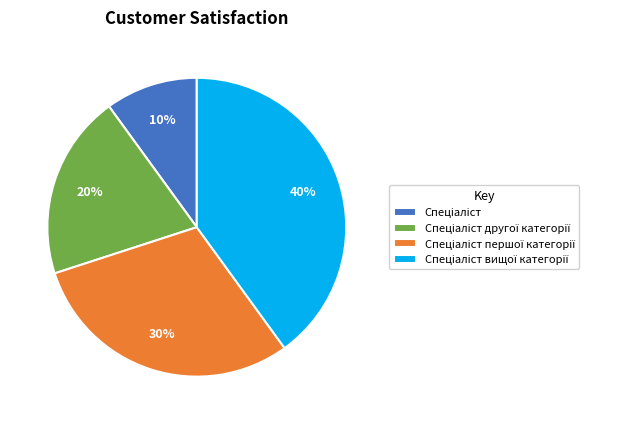

To the nearest percent, what is the difference between the largest and smallest slice percentages?

30%